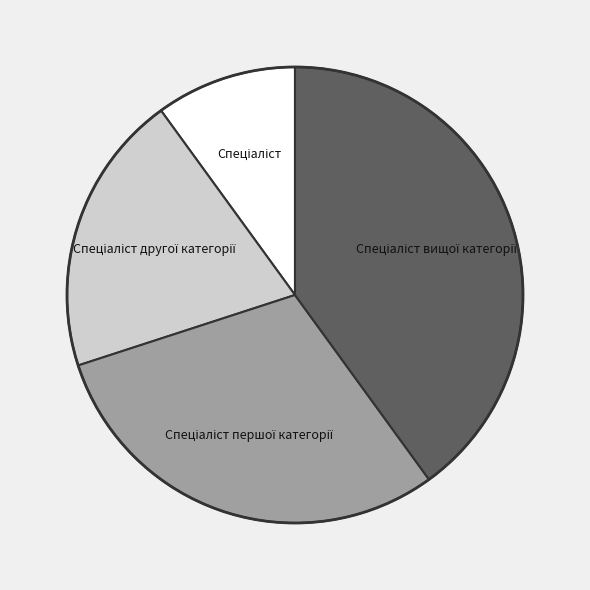

Does any single category account for the majority?

No